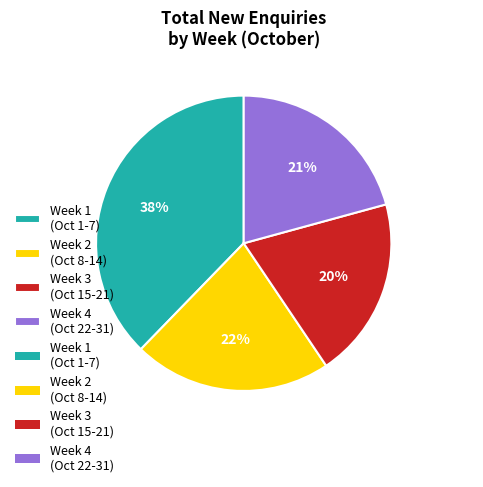

Combined, do Week 4 (Oct 22-31) and Week 3 (Oct 15-21) account for over 50%?

No